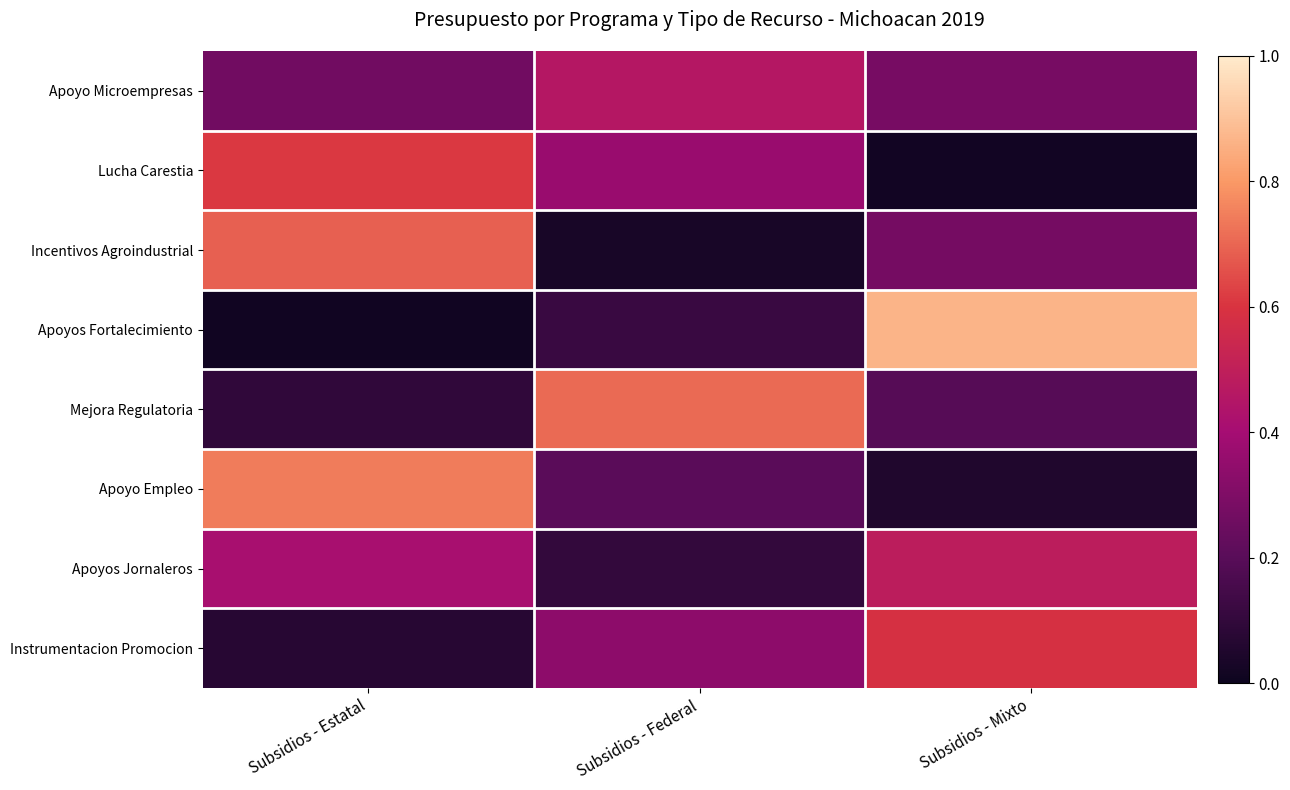

Which series has the widest spread of values?

Apoyos Fortalecimiento